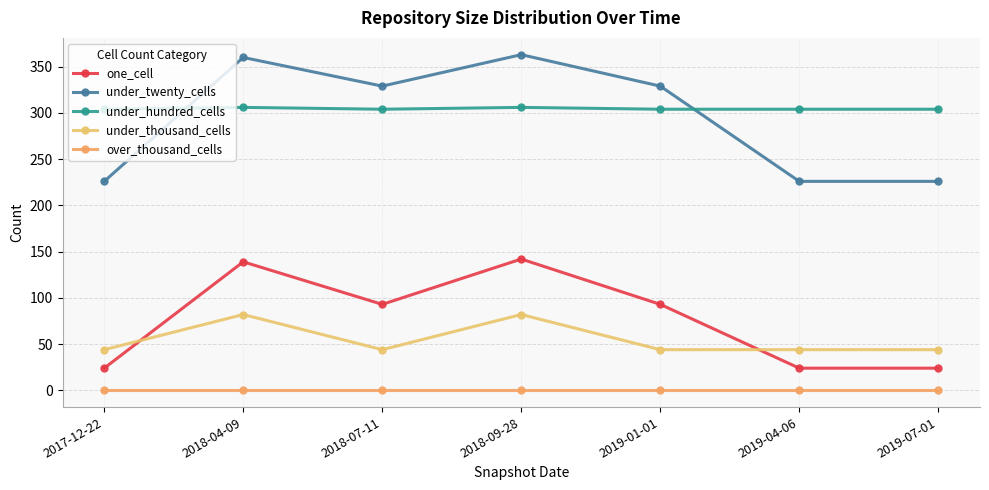

Which series has the largest total across all categories?

under_hundred_cells